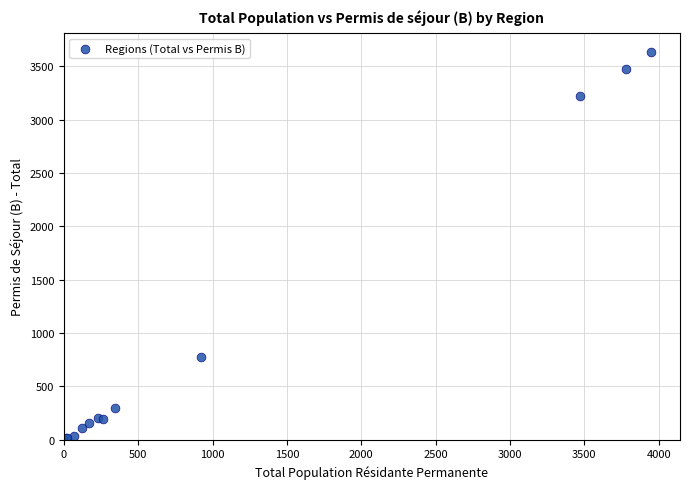

What Y value in the scatter plot is closest to 1815?

780